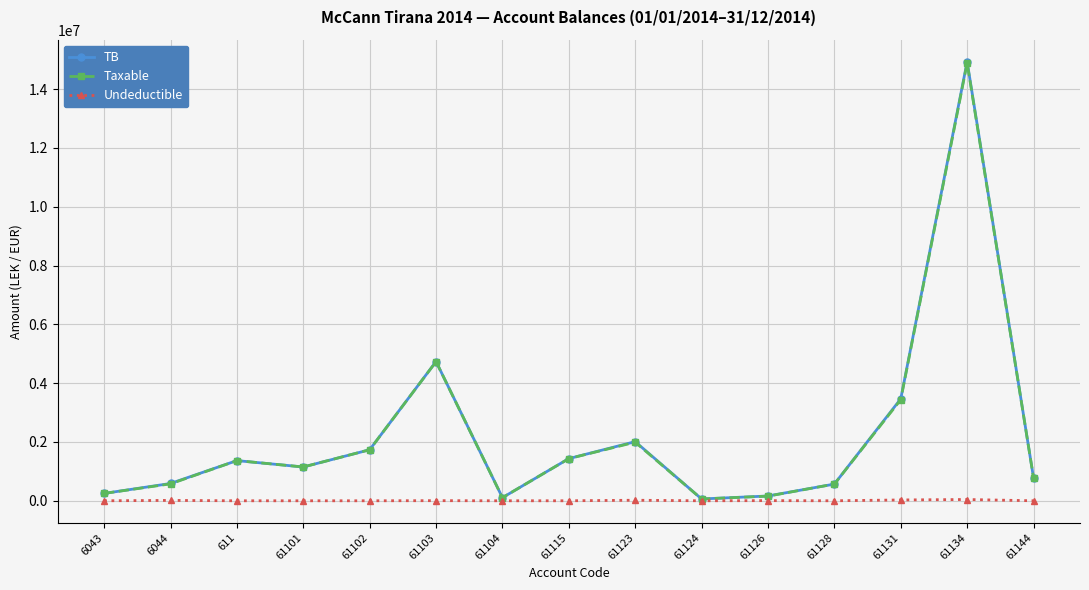

True or false: Undeductible has more than 1 points higher than both neighbors.

True